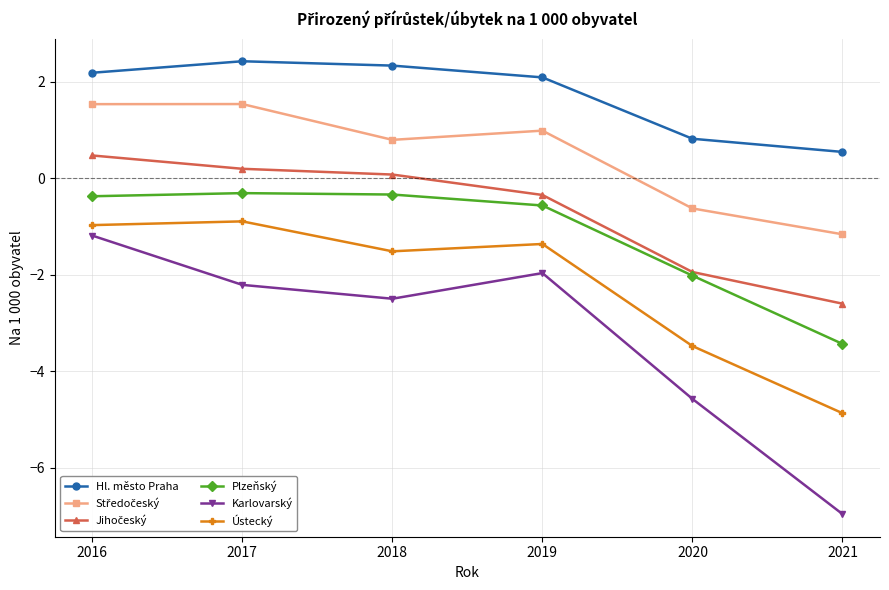

Where is the first local maximum for Karlovarský?

2019